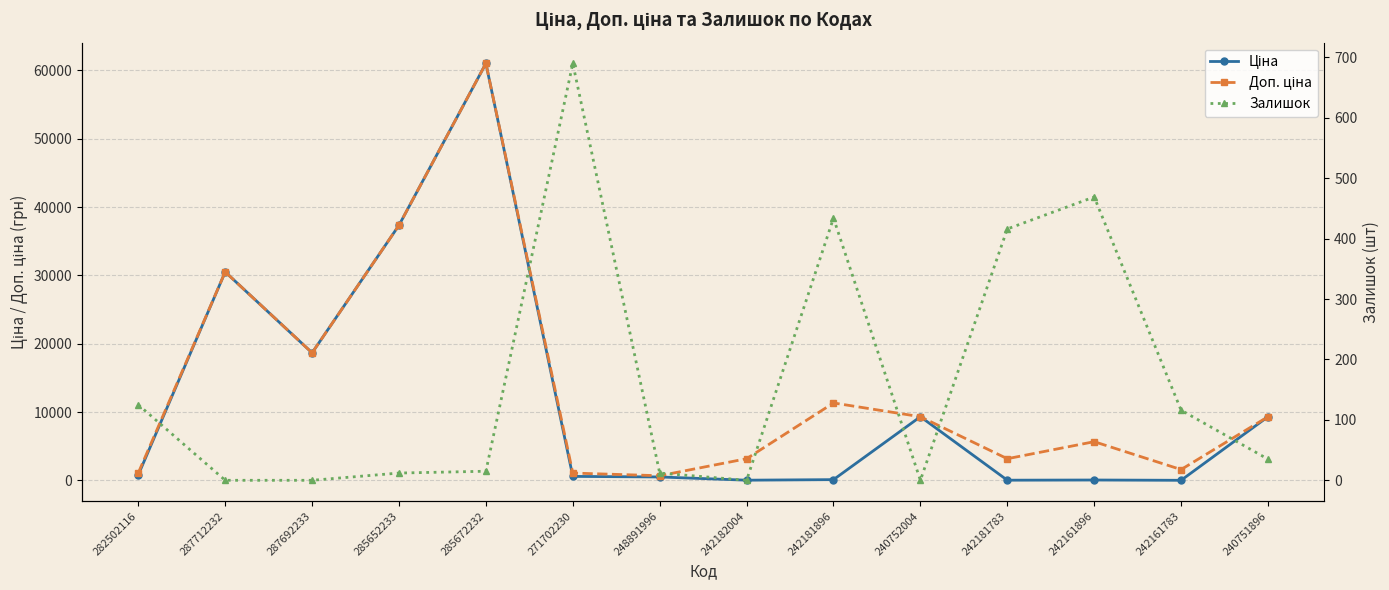

Reading left to right, what are all the values shown in this chart?

Ціна: 813.0	30512.3	18671.5	37343.0	61024.7	586.0	503.8	31.7	113.3	9321.4	31.7	56.7	15.9	9321.4
Доп. ціна: 1101.8	30512.3	18671.5	37343.0	61024.7	1074.5	683.0	3174.0	11334.0	9321.4	3174.0	5667.0	1587.0	9321.4
Залишок: 125.0	0.0	0.0	12.0	15.0	690.0	12.0	0.0	434.0	0.0	416.0	469.0	116.0	35.0